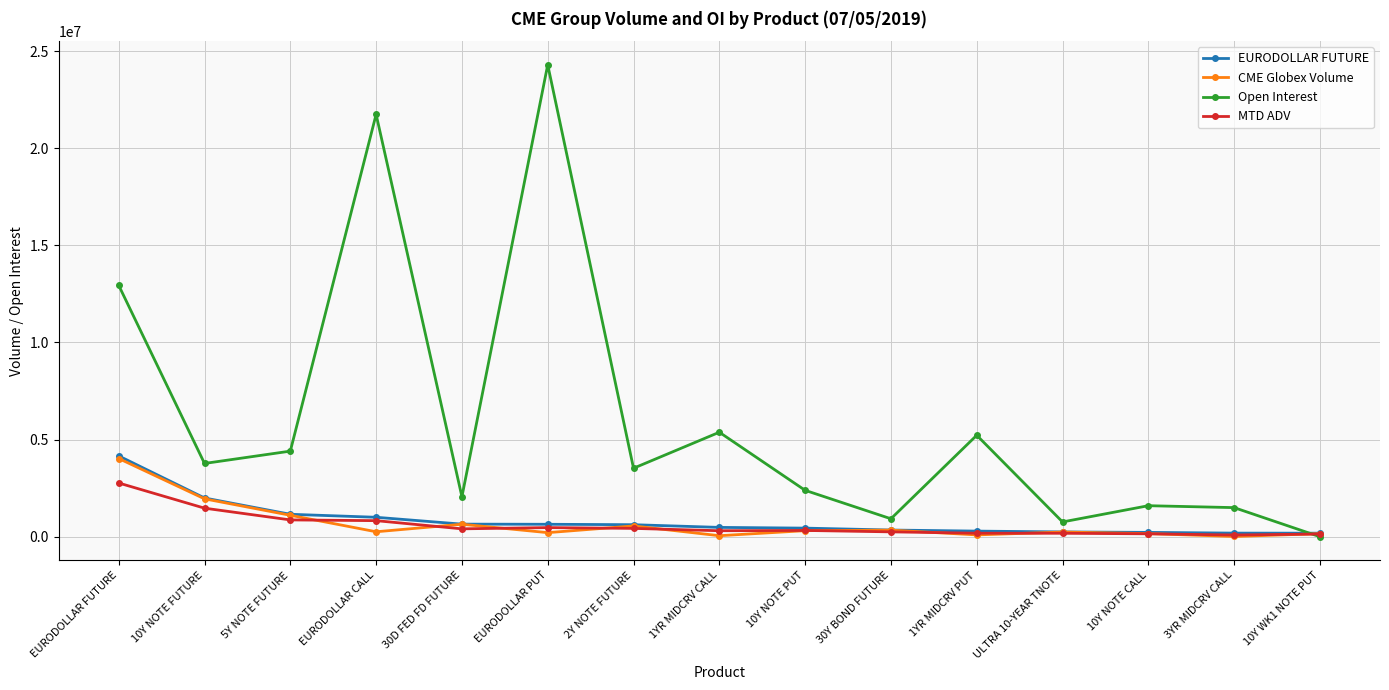

The Open Interest series shows 24300076.0 at EURODOLLAR PUT. True or false?

True